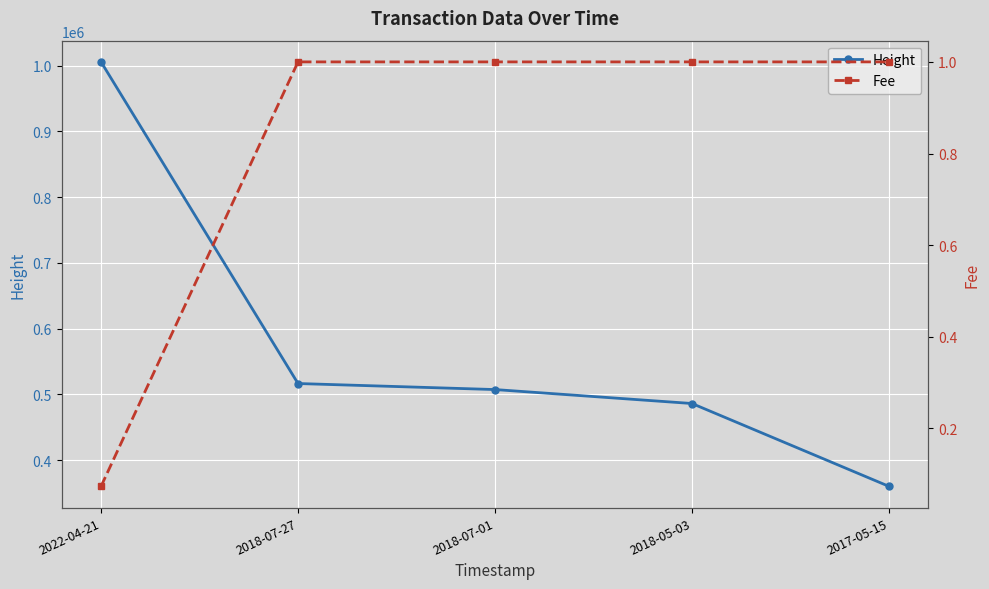

What is the average value of the Height series?

575241